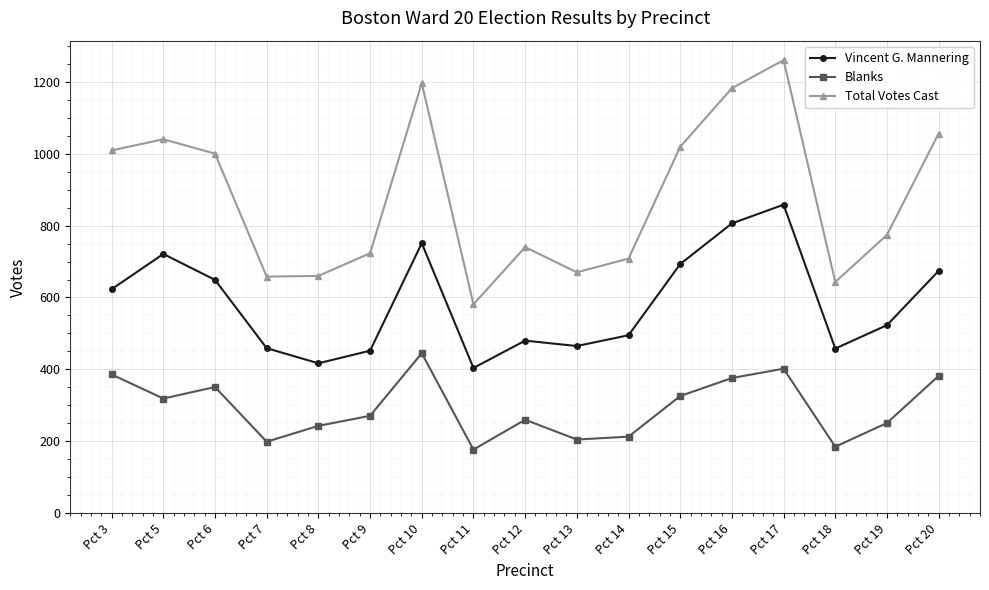

How many categories are shown in the chart?

17